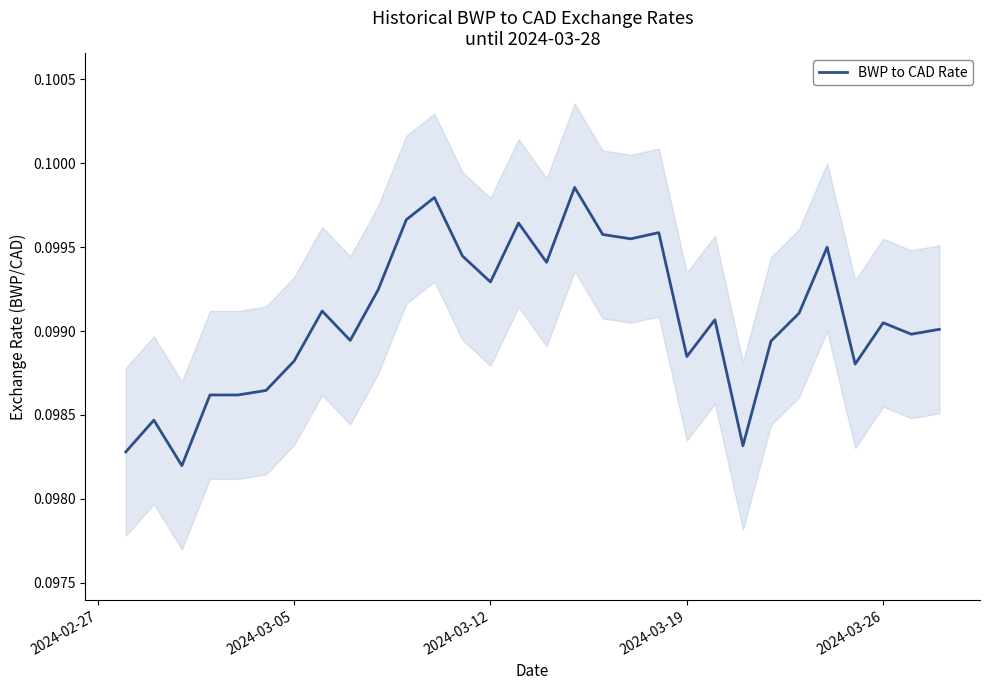

How many interior local valleys (lower than both neighbors) does the data have?

9